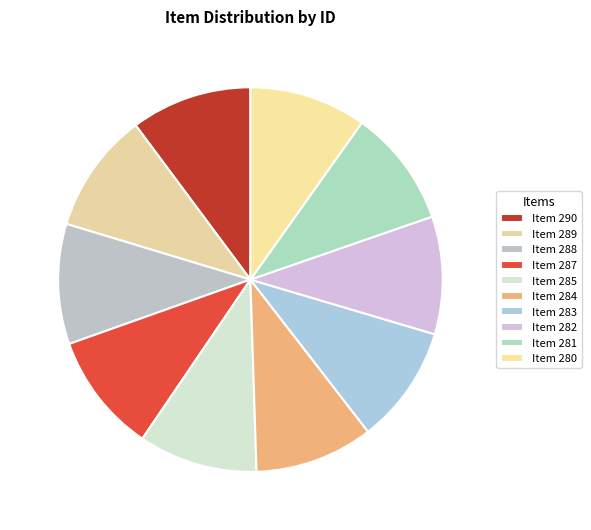

True or false: Item 284 accounts for 10% of the total.

True